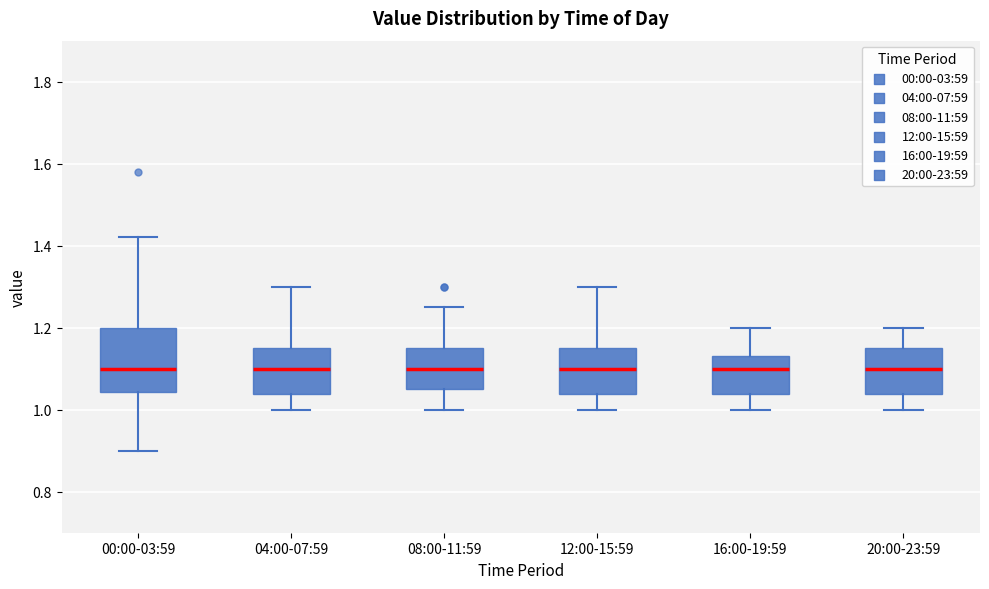

Where does the median line of the box for 08:00-11:59 sit on the y-axis? The values are not printed on the chart, so give them approximately, as read against the axis.

1.10